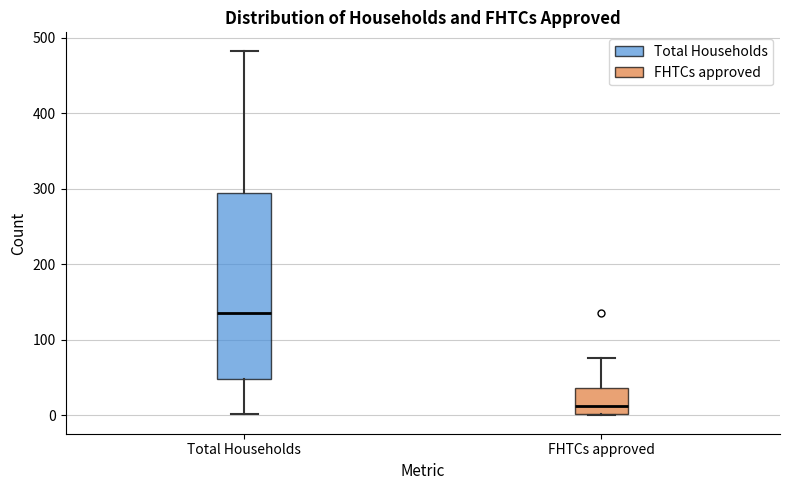

Where is the lower edge of the box for Total Households on the y-axis? The values are not printed on the chart, so give them approximately, as read against the axis.

50